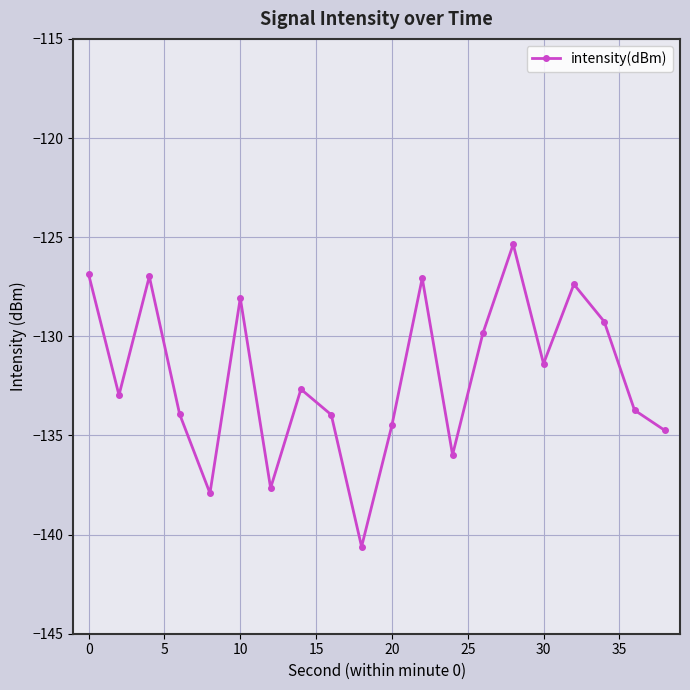

What is the value of the 3rd point from the left?

-127.0